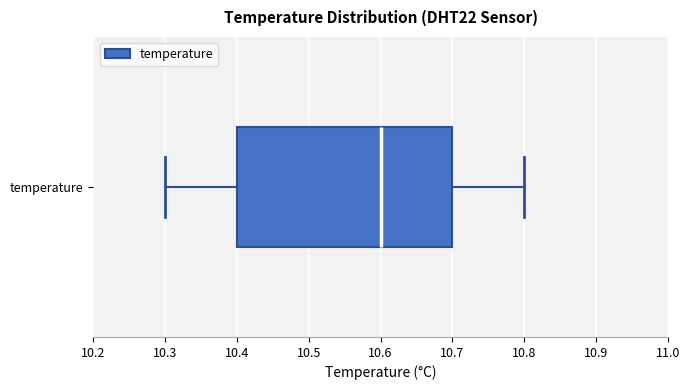

Where does the left whisker of the box for temperature end on the x-axis? The values are not printed on the chart, so give them approximately, as read against the axis.

10.3